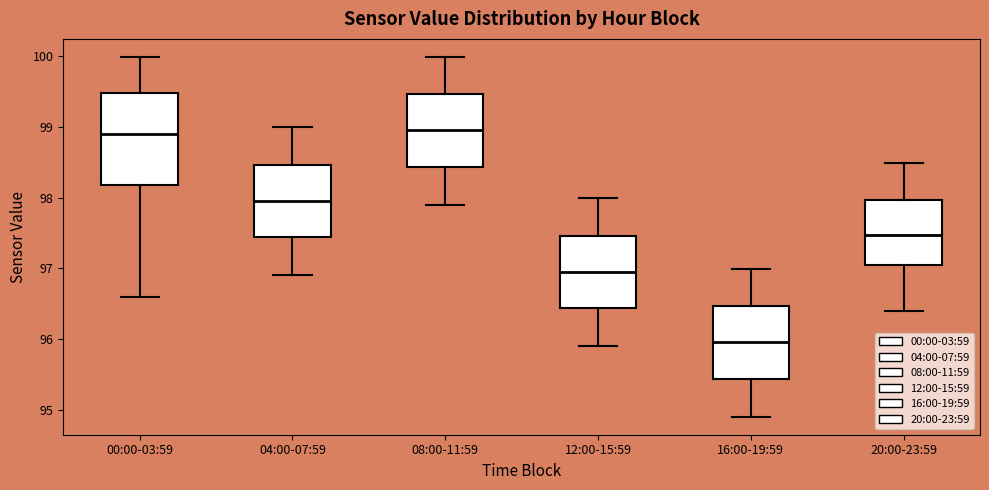

Reading left to right, read every box against the y-axis: the position of its median line, the range the box covers, and the ends of its whiskers. The values are not printed on the chart, so give them approximately, as read against the axis.

00:00-03:59: median 98.9, box 98.2 to 99.5, whiskers 96.6 to 100.0
04:00-07:59: median 98.0, box 97.4 to 98.5, whiskers 96.9 to 99.0
08:00-11:59: median 99.0, box 98.4 to 99.5, whiskers 97.9 to 100.0
12:00-15:59: median 97.0, box 96.4 to 97.5, whiskers 95.9 to 98.0
16:00-19:59: median 96.0, box 95.4 to 96.5, whiskers 94.9 to 97.0
20:00-23:59: median 97.5, box 97.1 to 98.0, whiskers 96.4 to 98.5